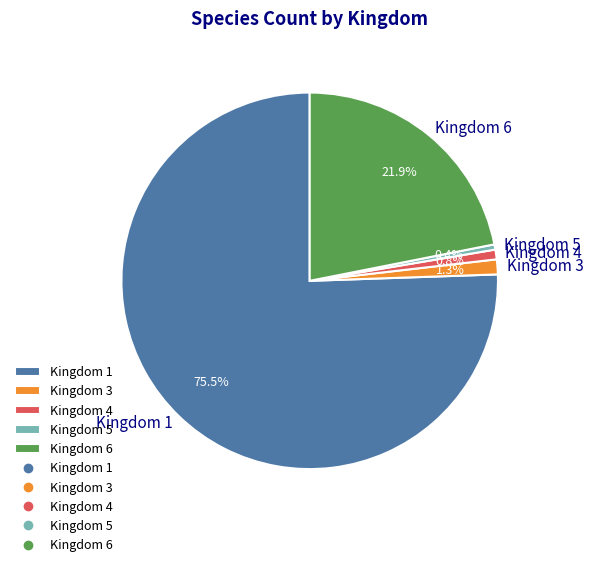

To the nearest percent, what is the difference between the largest and smallest slice percentages?

75%